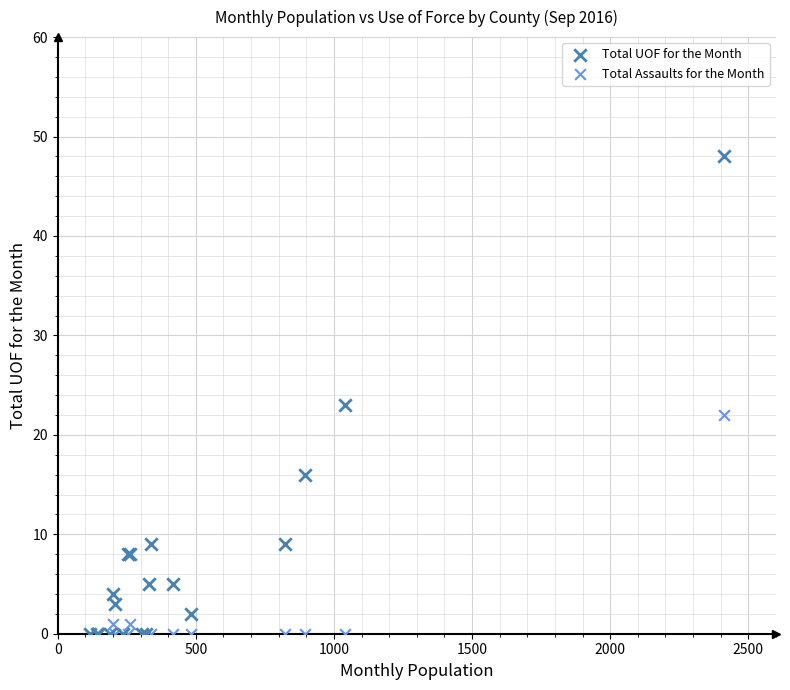

What are all the series names shown in the legend?

Total UOF for the Month, Total Assaults for the Month